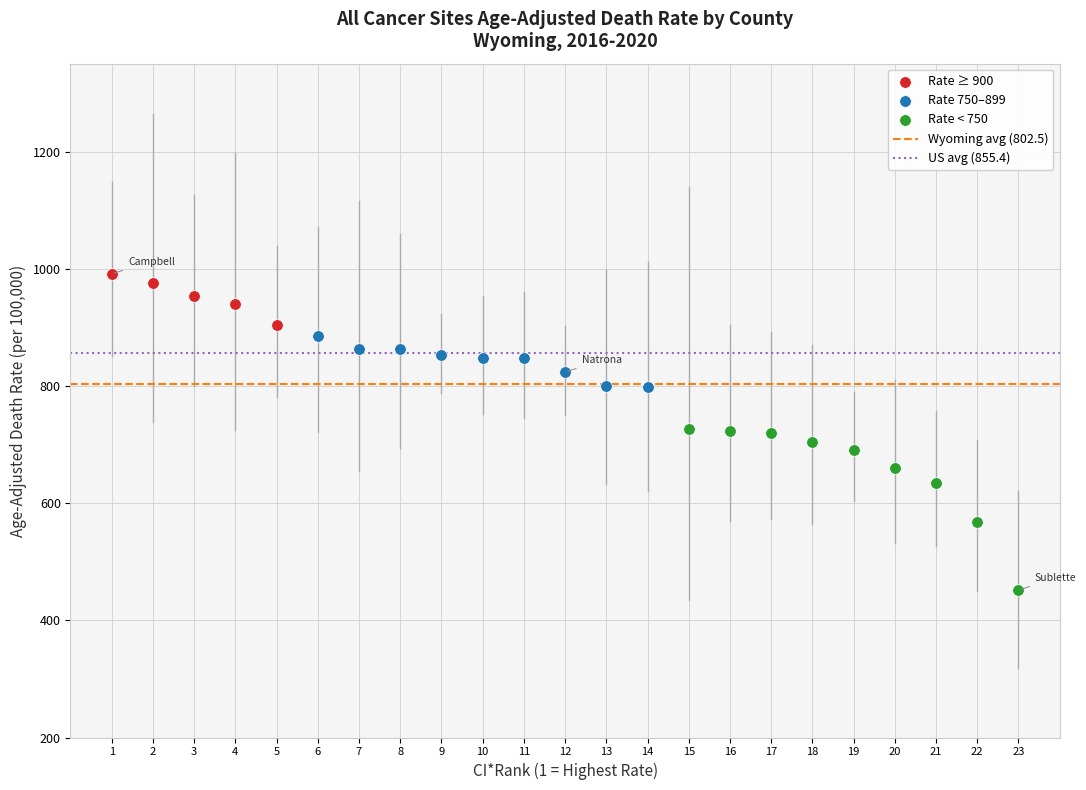

Which series reaches the maximum Y coordinate?

Rate ≥ 900